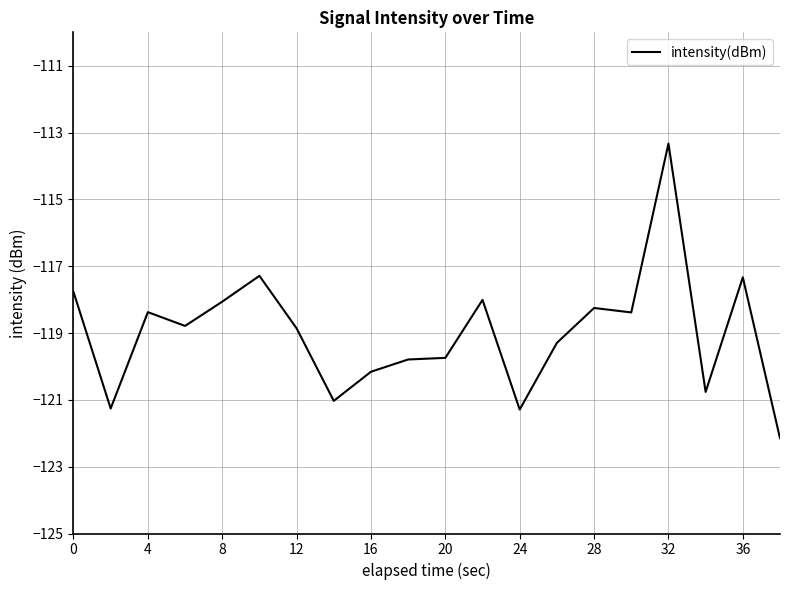

What is the minimum value shown in the chart?

-122.1